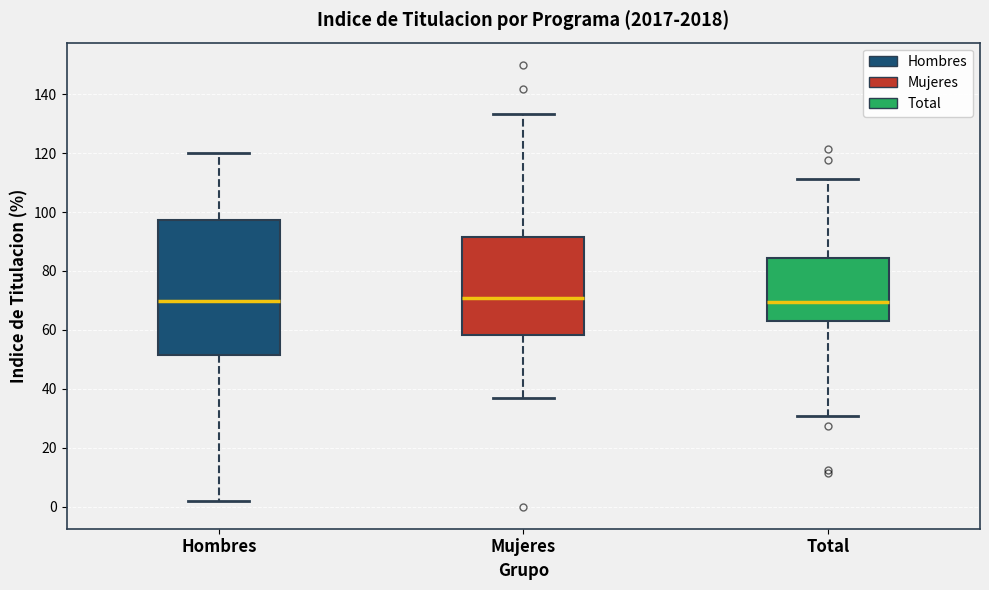

Reading left to right, read every box against the y-axis: the position of its median line, the range the box covers, and the ends of its whiskers. The values are not printed on the chart, so give them approximately, as read against the axis.

Hombres: median 70, box 52 to 98, whiskers 2 to 120
Mujeres: median 70, box 58 to 92, whiskers 36 to 134
Total: median 70, box 62 to 84, whiskers 30 to 112